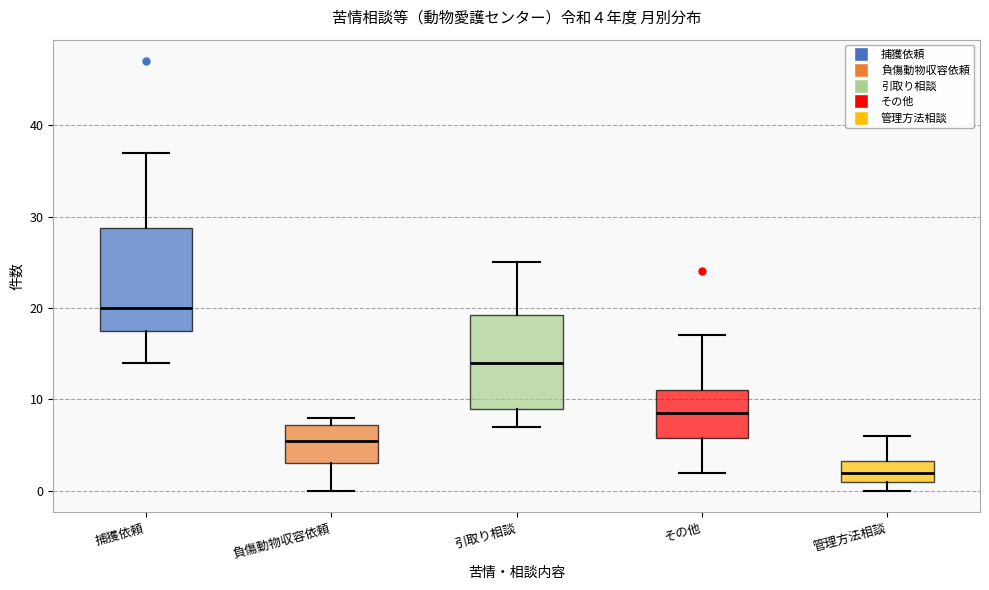

Which box's median line is the lowest?

管理方法相談